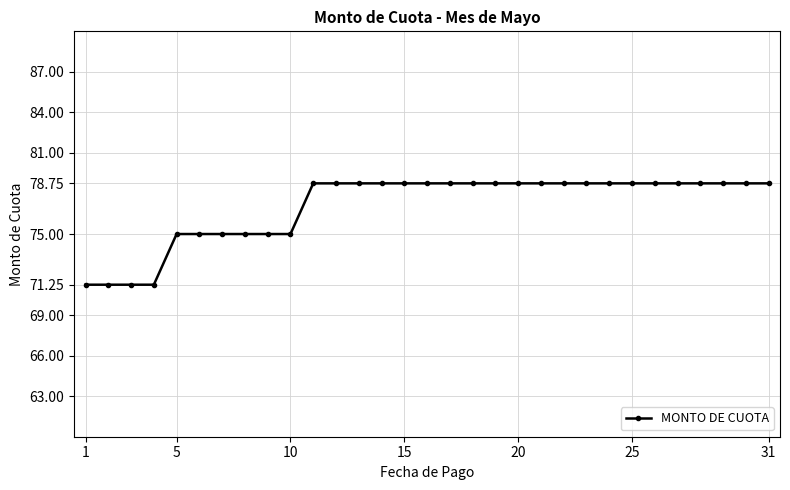

What is the maximum value shown in the chart?

78.8